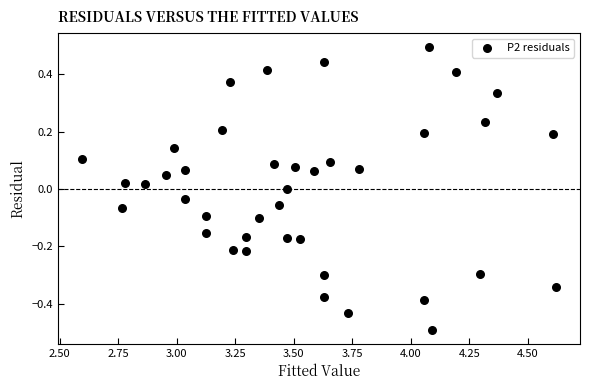

What is the range of X values (max minus min)?

2.0